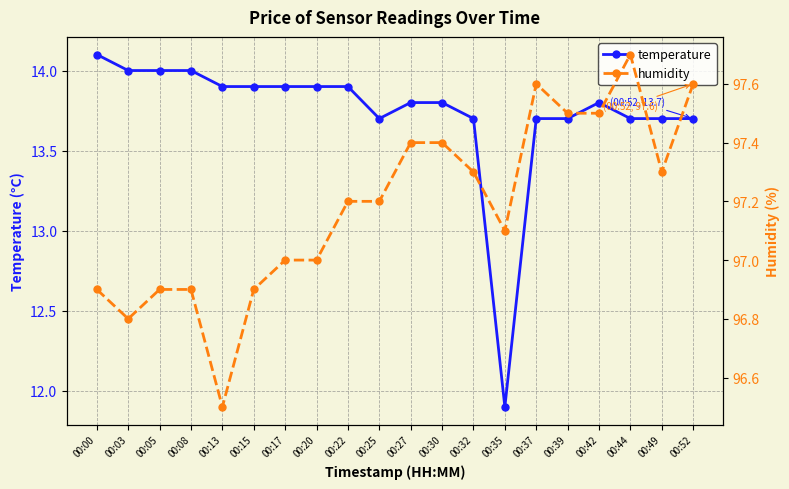

The humidity series shows 97.1 at 00:35. True or false?

True